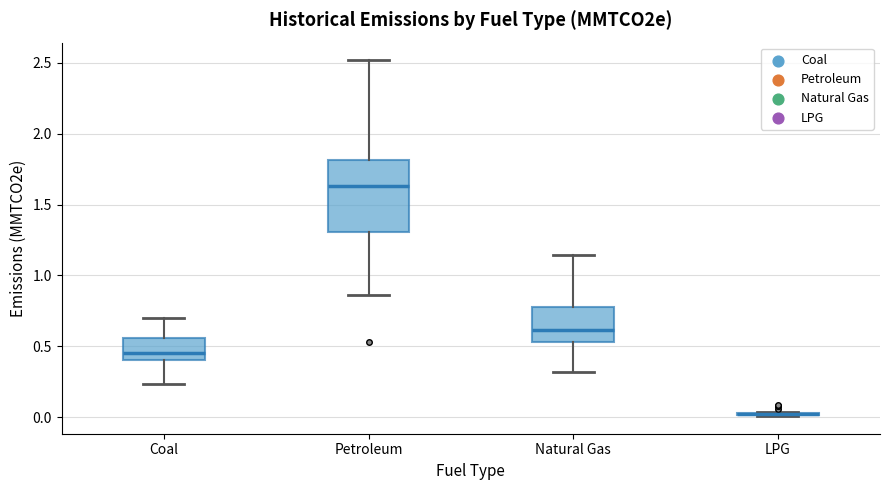

Comparing the boxes themselves (not the whiskers), which one is the tallest?

Petroleum